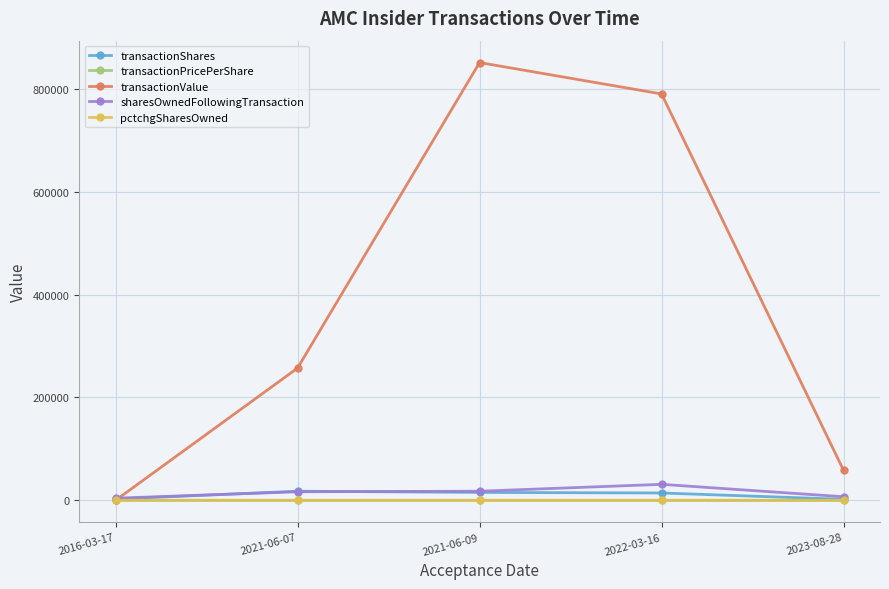

What are all the series names shown in the legend?

transactionShares, transactionPricePerShare, transactionValue, sharesOwnedFollowingTransaction, pctchgSharesOwned